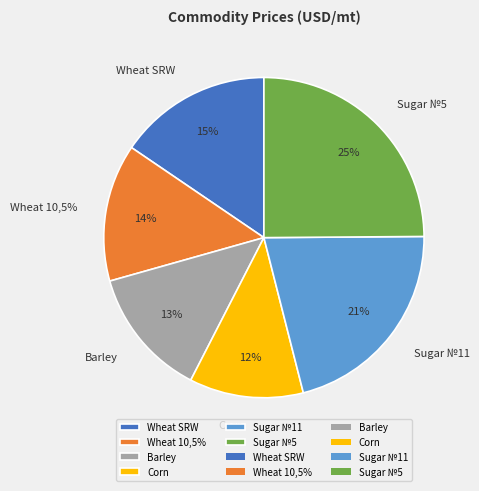

Which has a higher value, Wheat SRW or Sugar №11?

Sugar №11